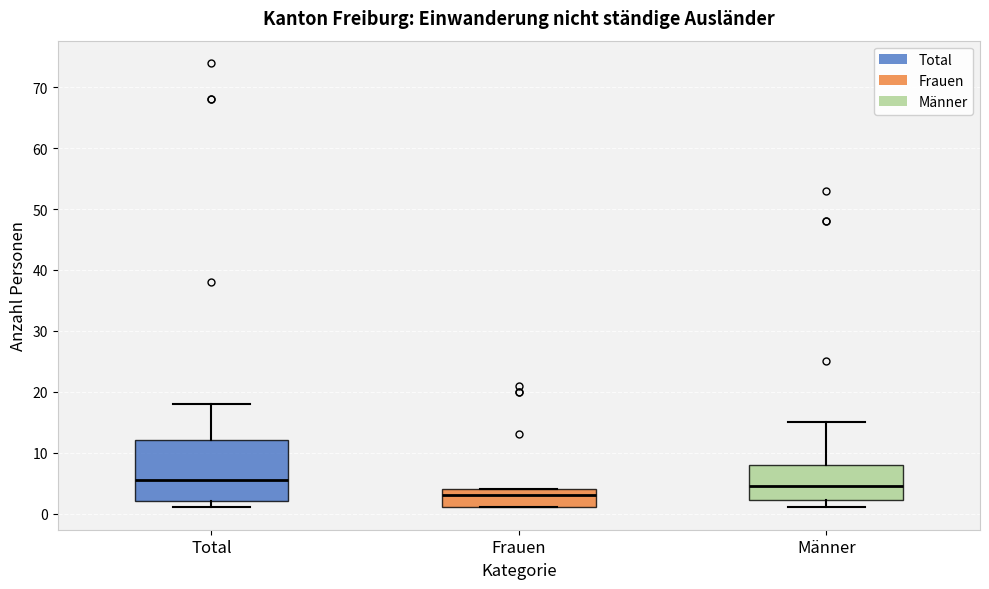

Reading left to right, read every box against the y-axis: the position of its median line, the range the box covers, and the ends of its whiskers. The values are not printed on the chart, so give them approximately, as read against the axis.

Total: median 6, box 2 to 12, whiskers 1 to 18
Frauen: median 3, box 1 to 4, whiskers 1 to 4
Männer: median 5, box 2 to 8, whiskers 1 to 15